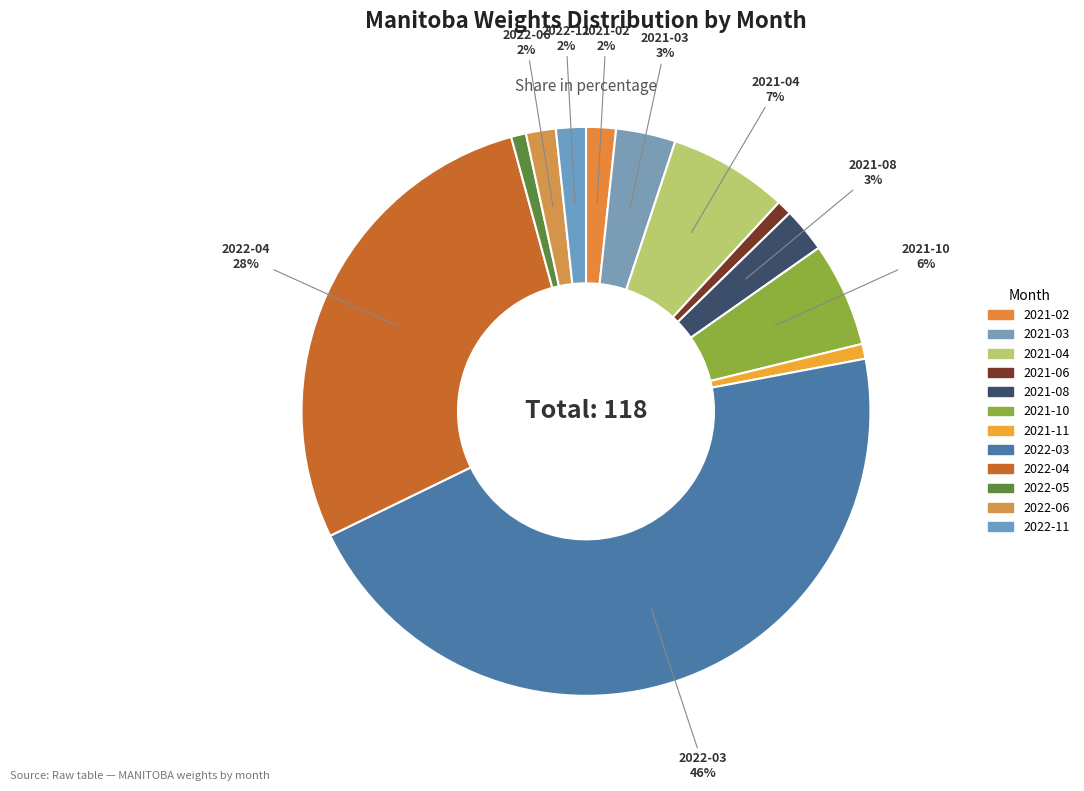

To the nearest percent, what is the difference between the 2021-11 and 2021-03 slice percentages?

3%